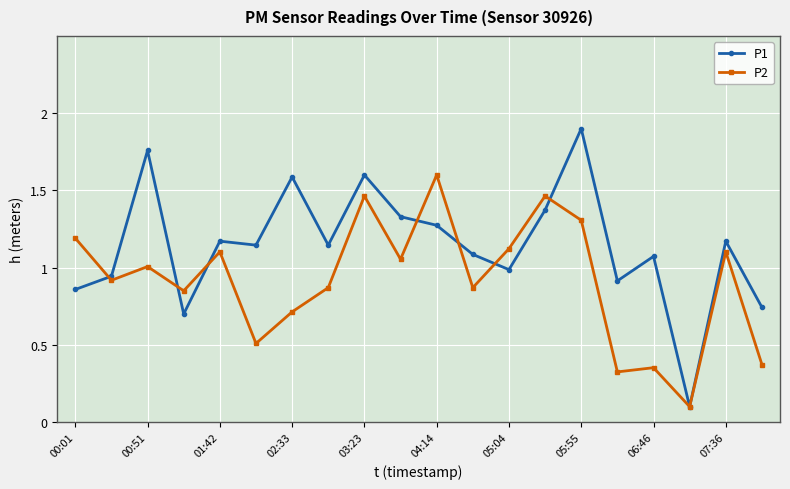

Which series has the largest total across all categories?

P1